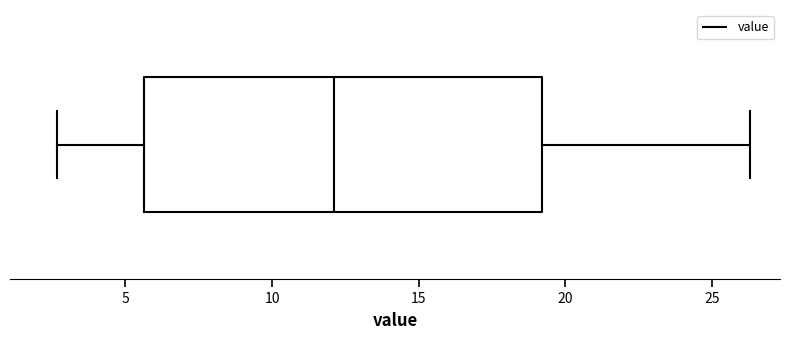

Read this box plot against the x-axis: the position of the median line, the range covered by the box, and the ends of both whiskers. The values are not printed on the chart, so give them approximately, as read against the axis.

median 12.0, box 5.5 to 19.0, whiskers 2.5 to 26.5